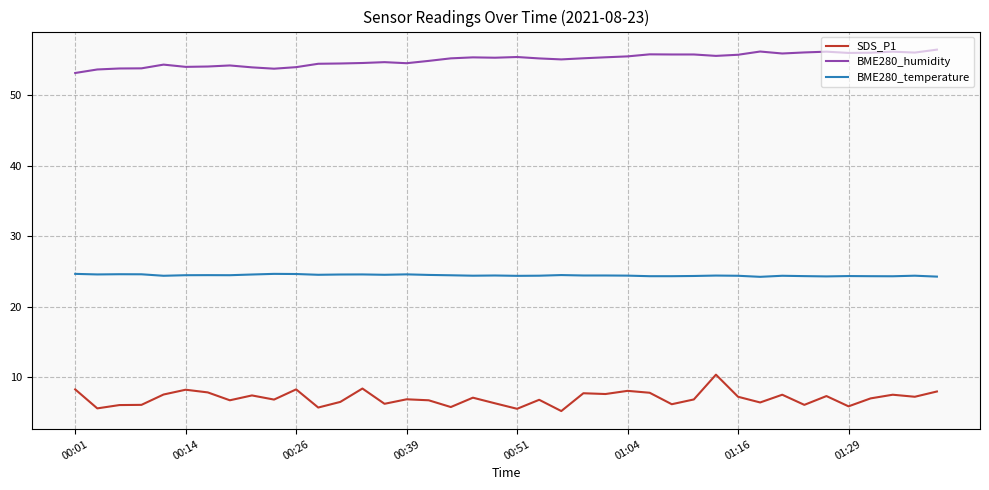

True or false: BME280_humidity and BME280_temperature cross at least once.

False